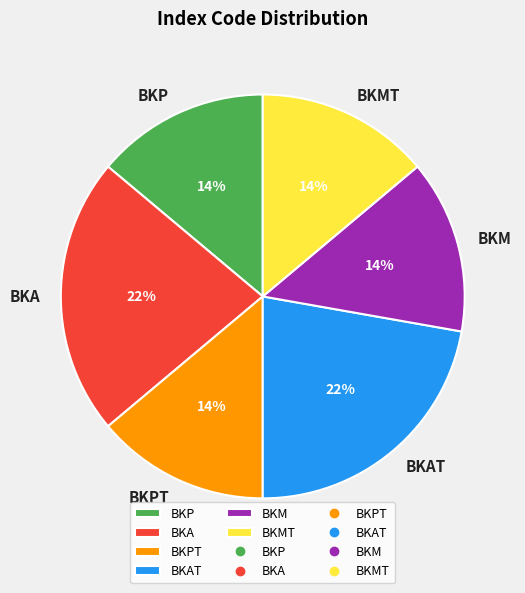

Do BKM and BKAT together represent more than half of the pie?

No